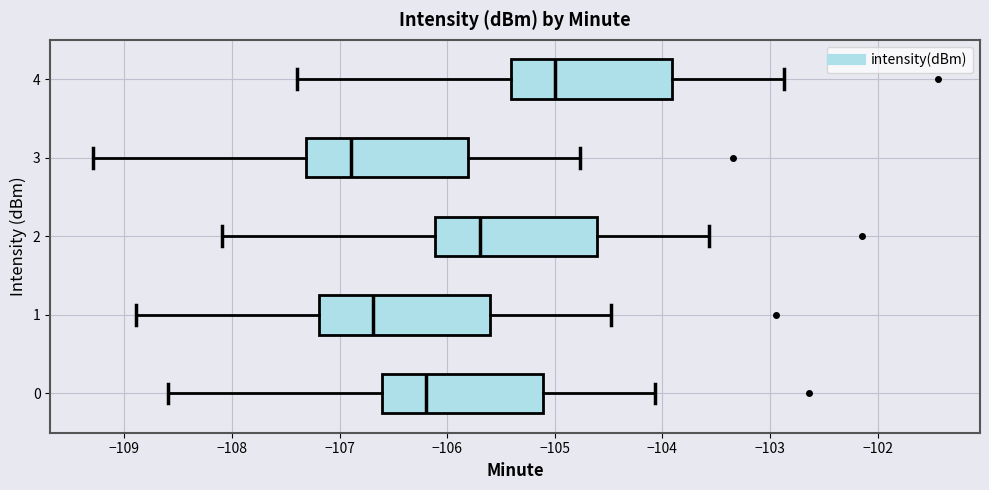

Where is the left edge of the box at y = 1 on the x-axis? The values are not printed on the chart, so give them approximately, as read against the axis.

-107.2